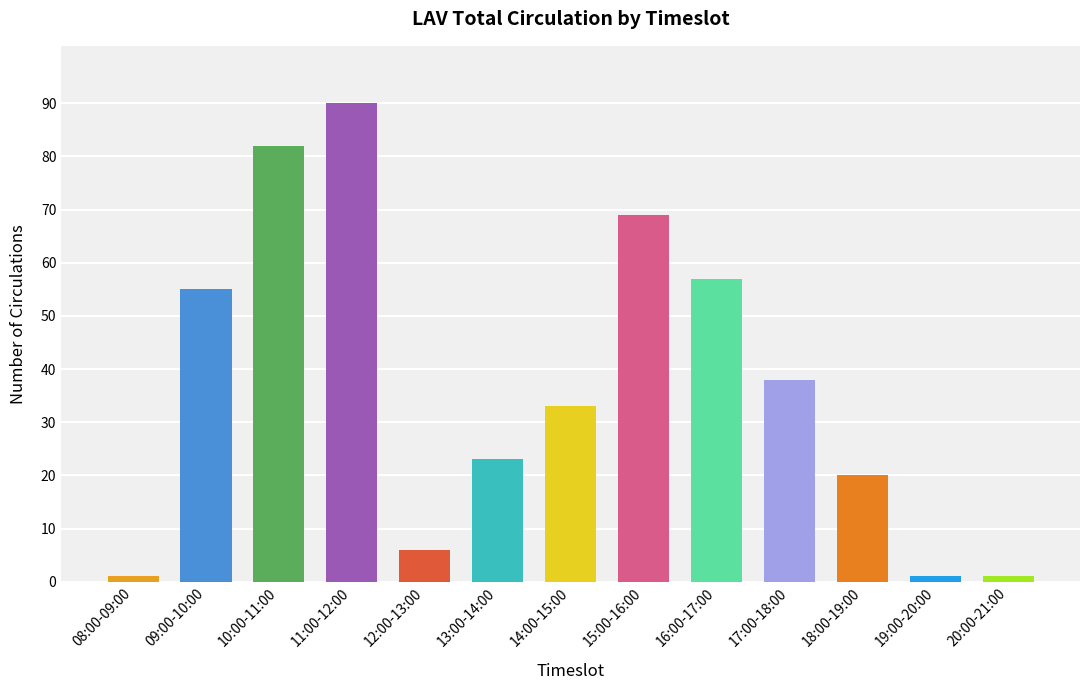

What is the value of the 9th bar from the left?

57